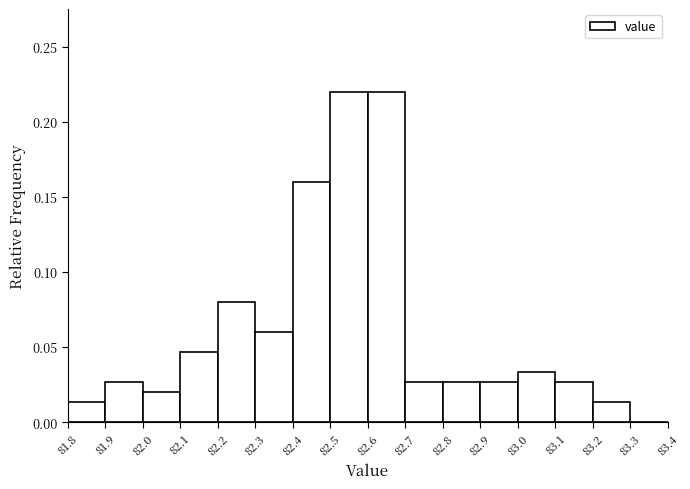

The chart shows a value of 0.0 at 83.3. True or false?

True